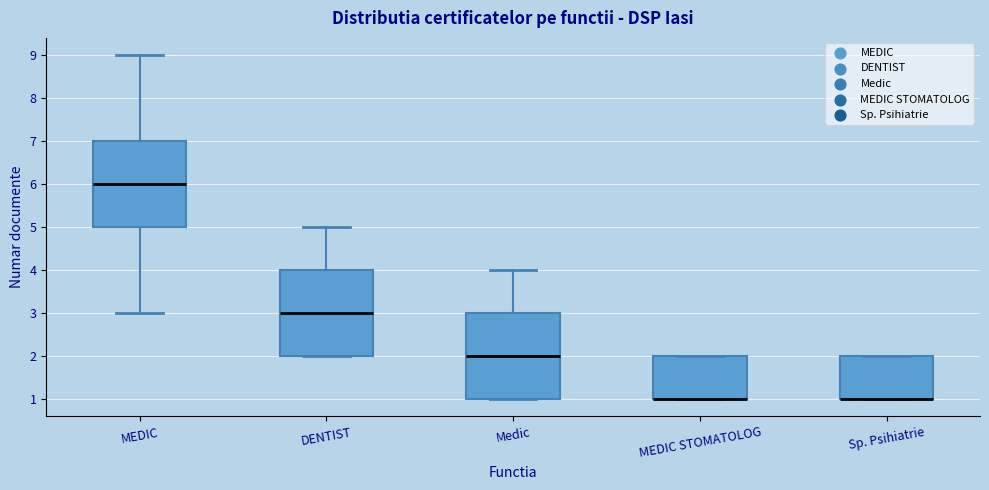

Where does the median line of the box for DENTIST sit on the y-axis? The values are not printed on the chart, so give them approximately, as read against the axis.

3